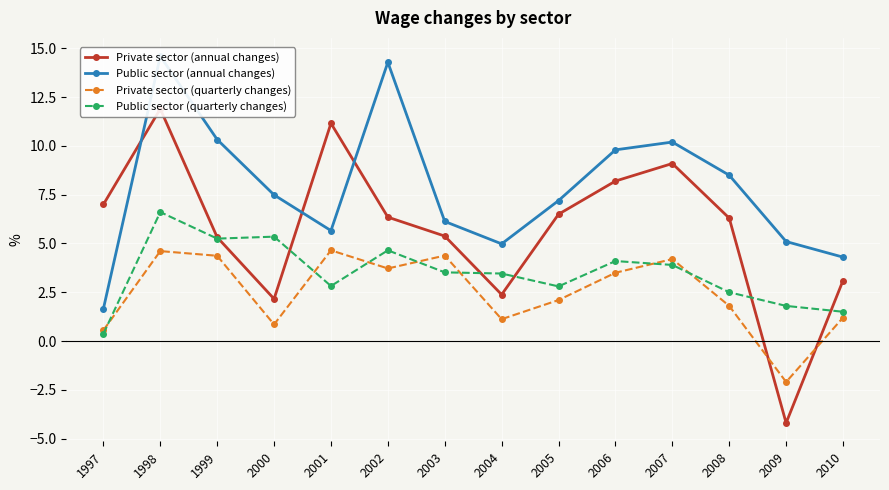

The Public sector (annual changes) series shows 8.1 at 2009. True or false?

False